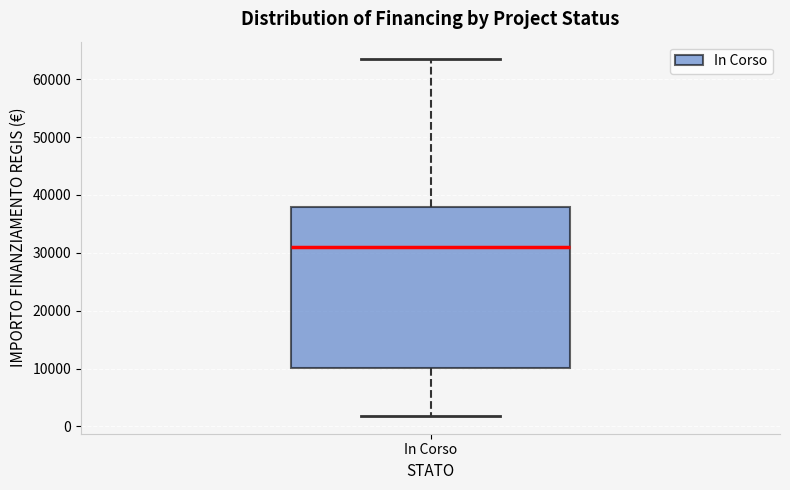

Read this box plot against the y-axis: the position of the median line, the range covered by the box, and the ends of both whiskers. The values are not printed on the chart, so give them approximately, as read against the axis.

median 31000, box 10000 to 38000, whiskers 2000 to 63000